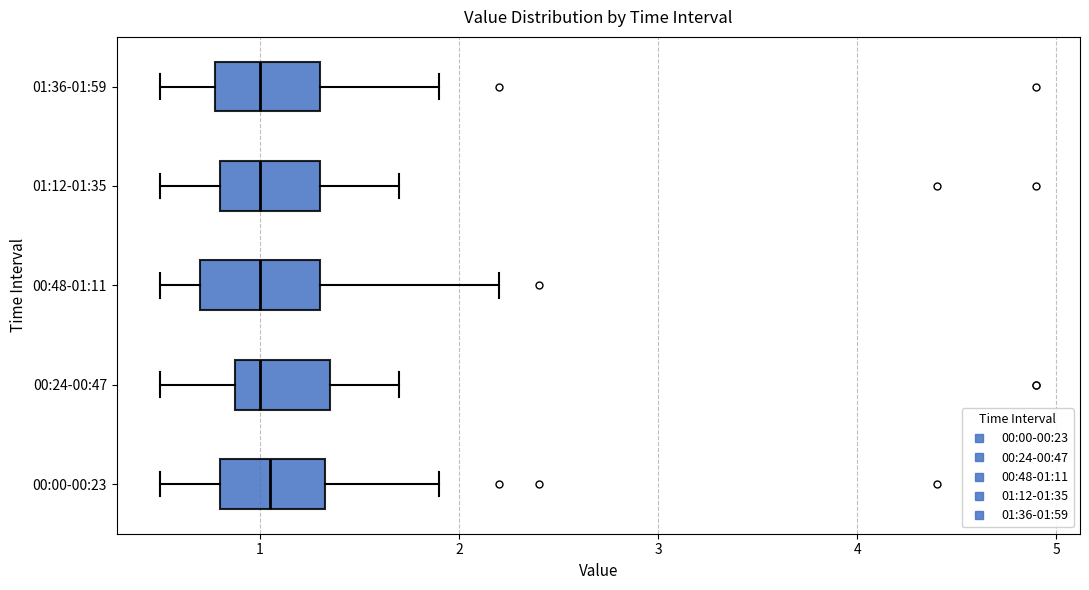

Reading bottom to top, read every box against the x-axis: the position of its median line, the range the box covers, and the ends of its whiskers. The values are not printed on the chart, so give them approximately, as read against the axis.

00:00-00:23: median 1.1, box 0.8 to 1.3, whiskers 0.5 to 1.9
00:24-00:47: median 1.0, box 0.9 to 1.4, whiskers 0.5 to 1.7
00:48-01:11: median 1.0, box 0.7 to 1.3, whiskers 0.5 to 2.2
01:12-01:35: median 1.0, box 0.8 to 1.3, whiskers 0.5 to 1.7
01:36-01:59: median 1.0, box 0.8 to 1.3, whiskers 0.5 to 1.9